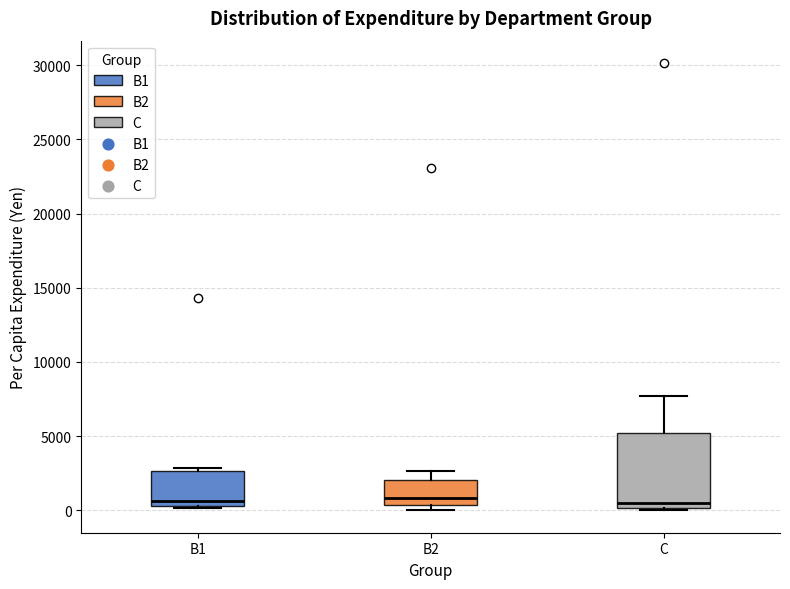

Reading left to right, transcribe this box plot: for each box, give where its median line is, the range the box spans, and where its two whiskers end, as read against the y-axis. The values are not printed on the chart, so give them approximately, as read against the axis.

B1: median 500 (just above the box's lower edge), box 500 to 2500, whiskers 0 to 3000
B2: median 1000, box 500 to 2000, whiskers 0 to 2500
C: median 500, box 0 to 5000, whiskers 0 to 7500